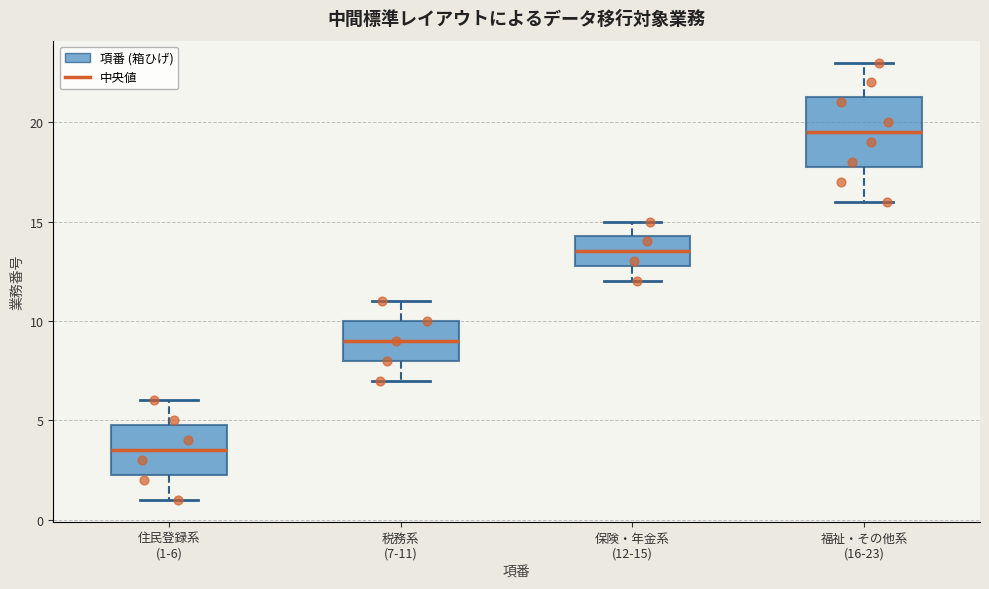

Reading left to right, read every box against the y-axis: the position of its median line, the range the box covers, and the ends of its whiskers. The values are not printed on the chart, so give them approximately, as read against the axis.

住民登録系 (1-6): median 3.5, box 2.5 to 5.0, whiskers 1.0 to 6.0
税務系 (7-11): median 9.0, box 8.0 to 10.0, whiskers 7.0 to 11.0
保険・年金系 (12-15): median 13.5, box 13.0 to 14.5, whiskers 12.0 to 15.0
福祉・その他系 (16-23): median 19.5, box 18.0 to 21.5, whiskers 16.0 to 23.0